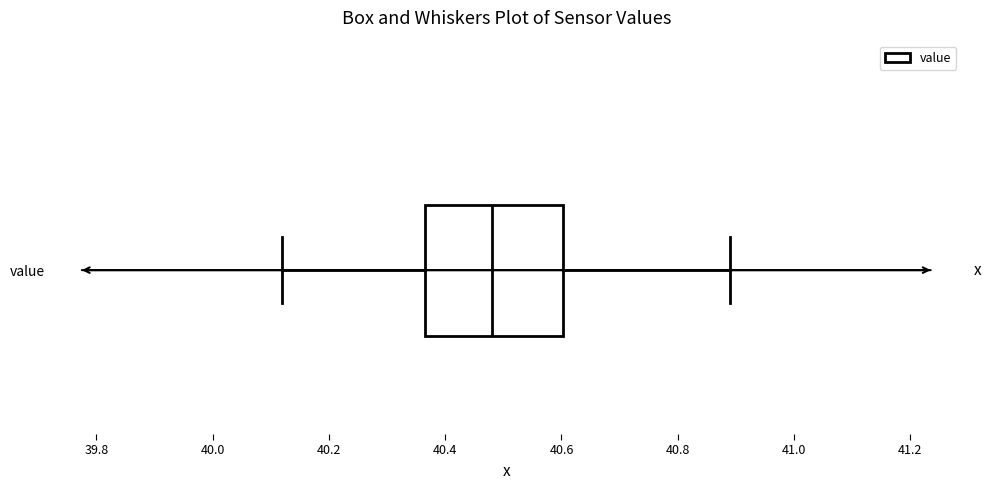

Where is the right edge of the box for value on the x-axis? The values are not printed on the chart, so give them approximately, as read against the axis.

40.60